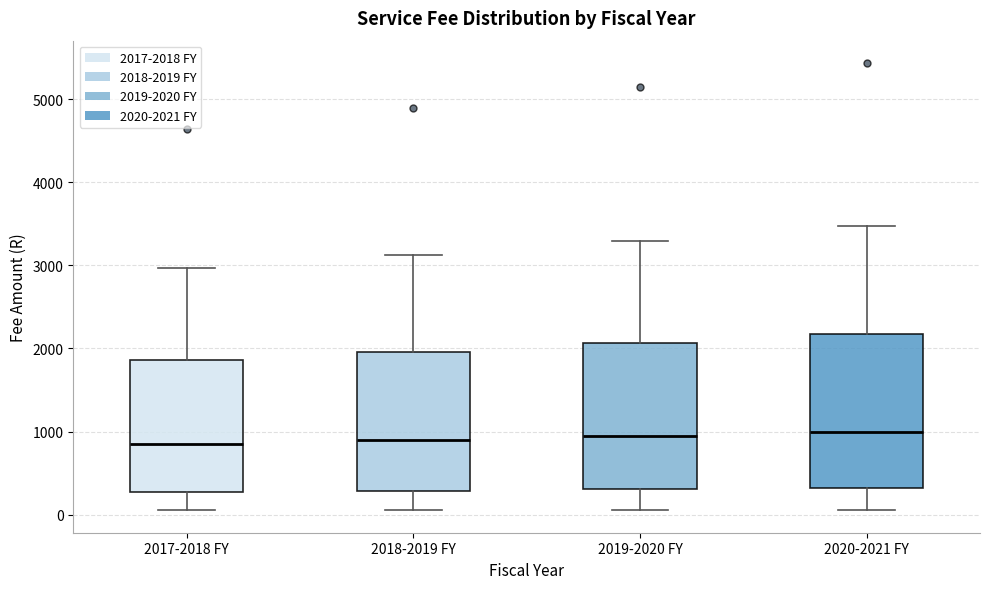

Reading left to right, read every box against the y-axis: the position of its median line, the range the box covers, and the ends of its whiskers. The values are not printed on the chart, so give them approximately, as read against the axis.

2017-2018 FY: median 900, box 300 to 1900, whiskers 100 to 3000
2018-2019 FY: median 900, box 300 to 2000, whiskers 100 to 3100
2019-2020 FY: median 900, box 300 to 2100, whiskers 100 to 3300
2020-2021 FY: median 1000, box 300 to 2200, whiskers 100 to 3500